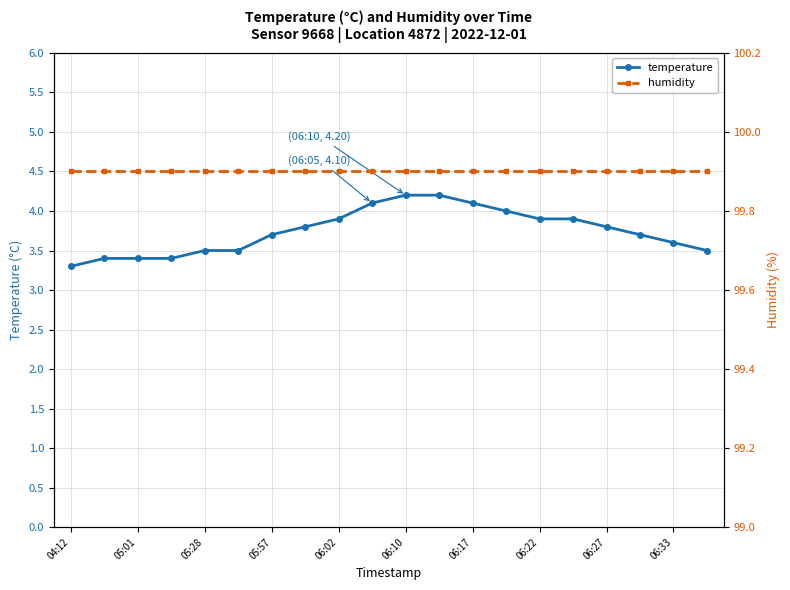

At how many categories does at least one series exceed 12?

20